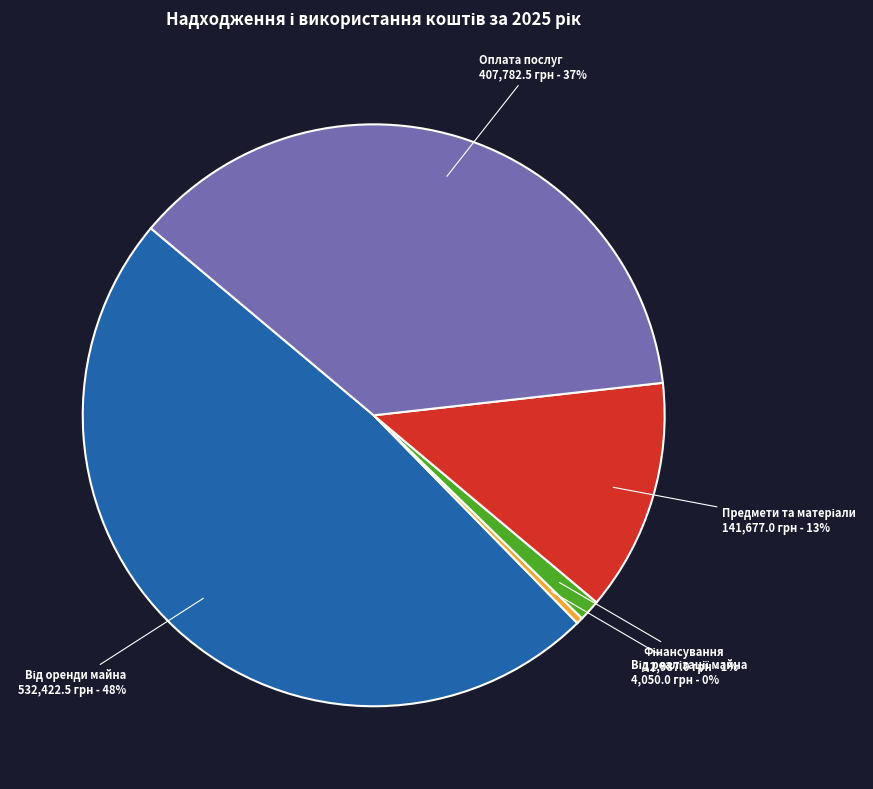

Does any single category account for the majority?

No